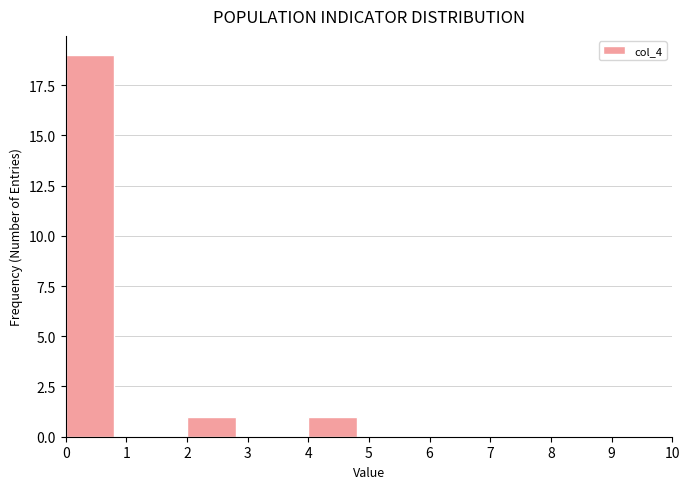

Reading left to right, list every bar in this chart as the range it spans on the x-axis followed by its height. The values are not printed on the chart, so give them approximately, as read against the axis.

0 to 1: 19
1 to 2: 0
2 to 3: 1
3 to 4: 0
4 to 5: 1
5 to 6: 0
6 to 7: 0
7 to 8: 0
8 to 9: 0
9 to 10: 0